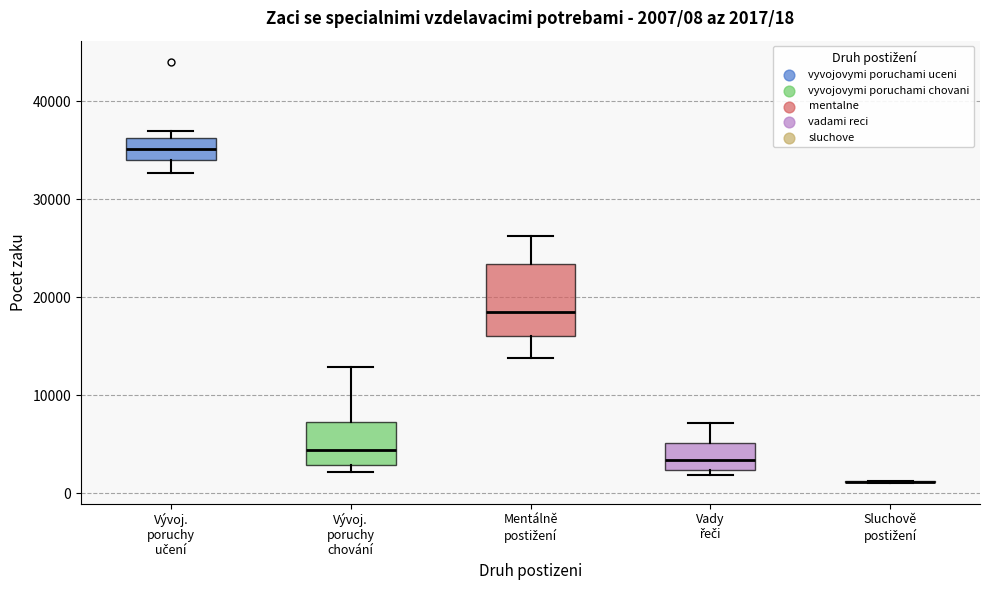

Which box is the tallest, from its lower edge to its upper edge?

Mentálně postižení